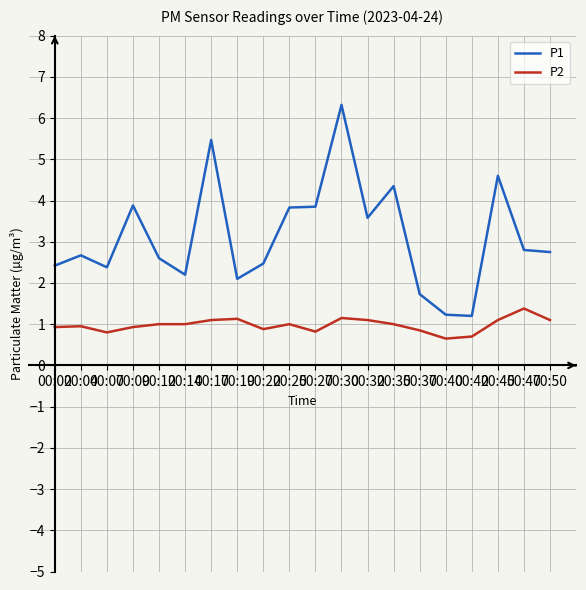

What is the difference between the P1 values at 00:09 and 00:02?

1.5